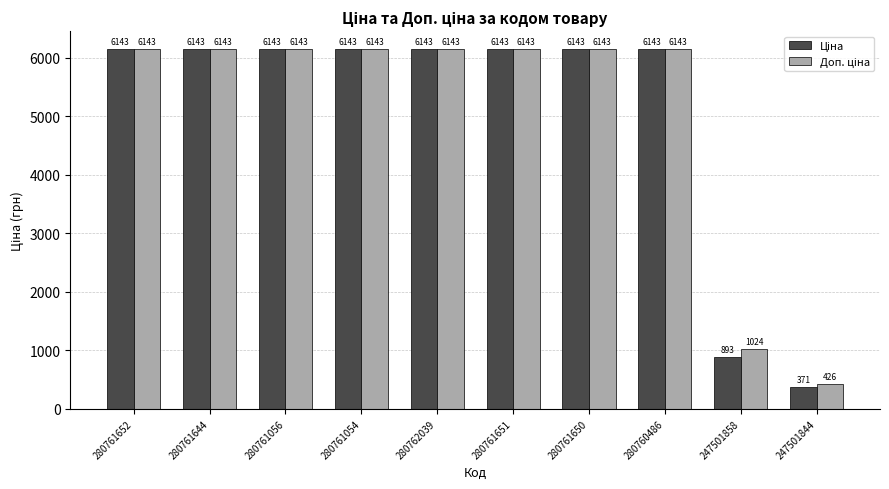

How many series are shown in this chart?

2